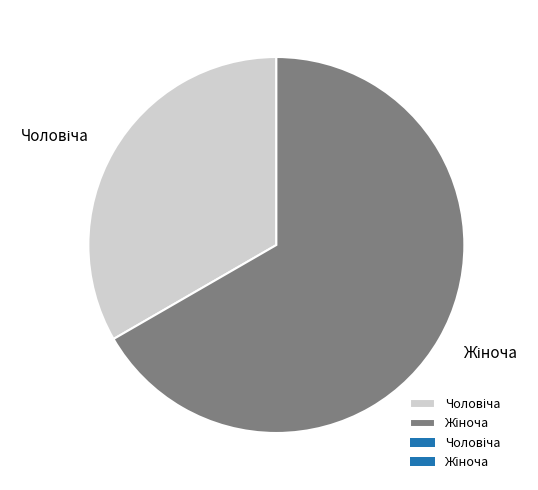

Is there any slice that represents more than half of the pie?

Yes